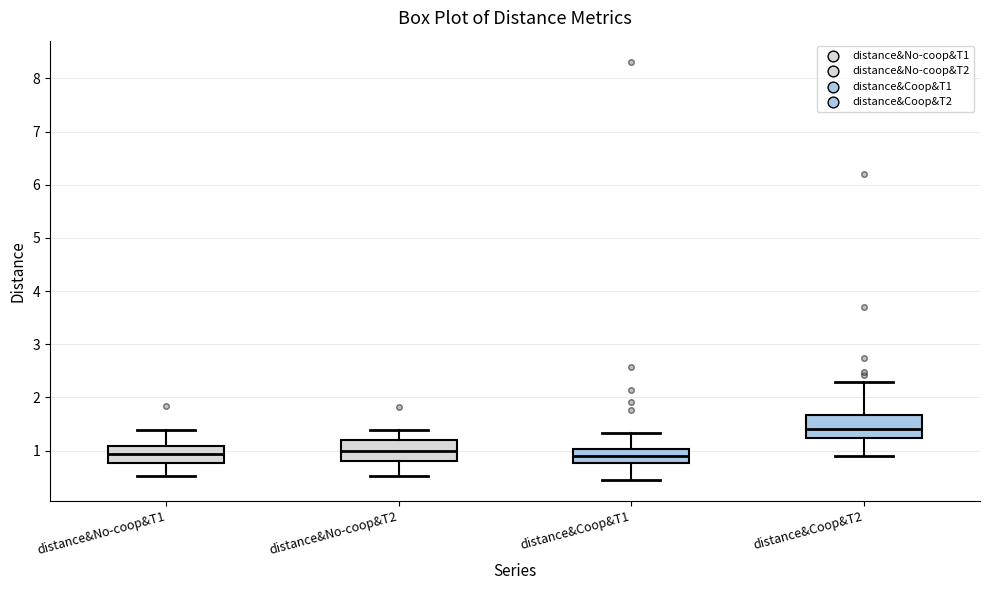

Reading left to right, read every box against the y-axis: the position of its median line, the range the box covers, and the ends of its whiskers. The values are not printed on the chart, so give them approximately, as read against the axis.

distance&No-coop&T1: median 0.9, box 0.8 to 1.1, whiskers 0.5 to 1.4
distance&No-coop&T2: median 1.0, box 0.8 to 1.2, whiskers 0.5 to 1.4
distance&Coop&T1: median 0.9, box 0.8 to 1.0, whiskers 0.4 to 1.3
distance&Coop&T2: median 1.4, box 1.2 to 1.7, whiskers 0.9 to 2.3